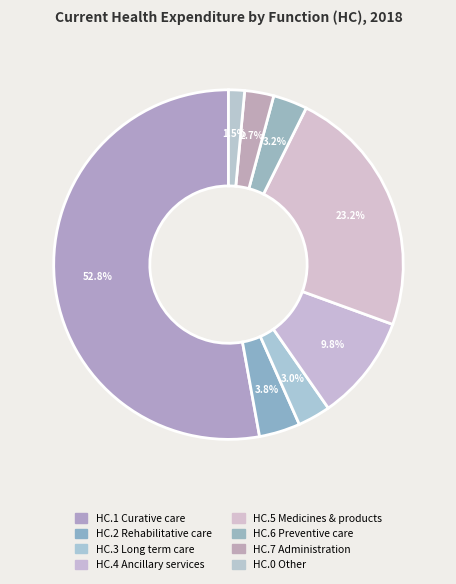

Which category has the smallest portion of the pie?

Nespecificirano/ Other